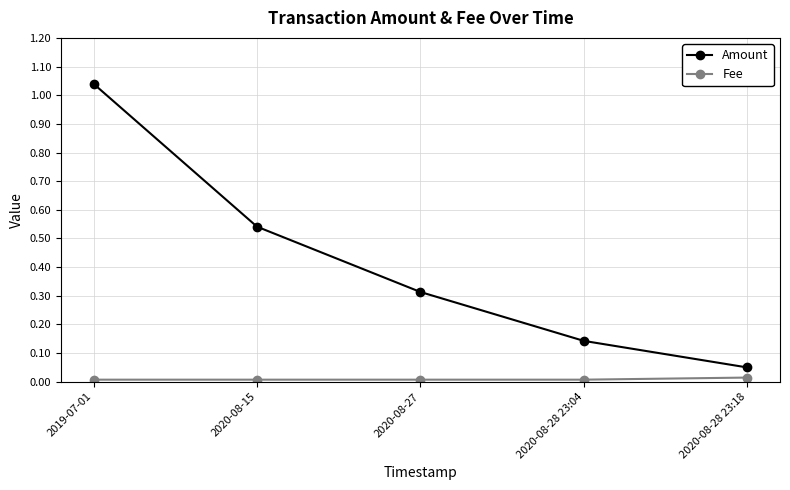

What is the average value of the Amount series?

0.4